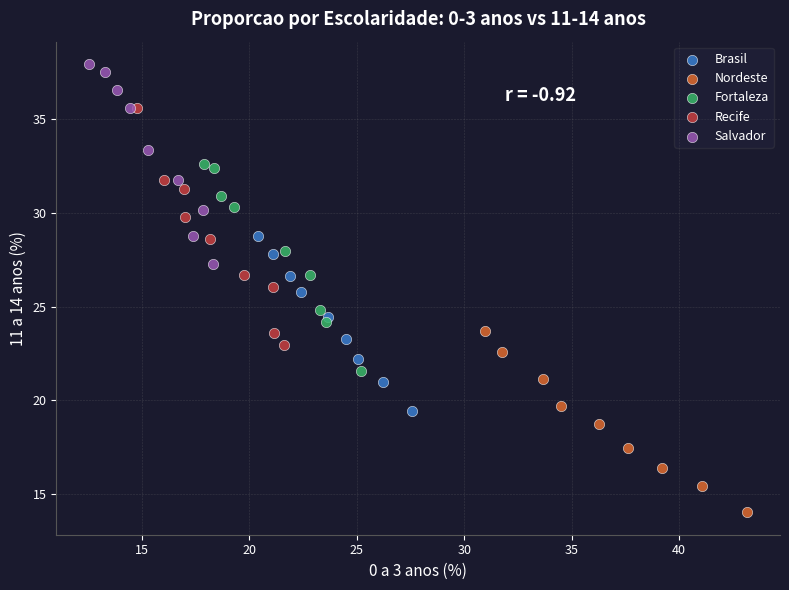

Which series has the largest Y range (max minus min)?

Recife